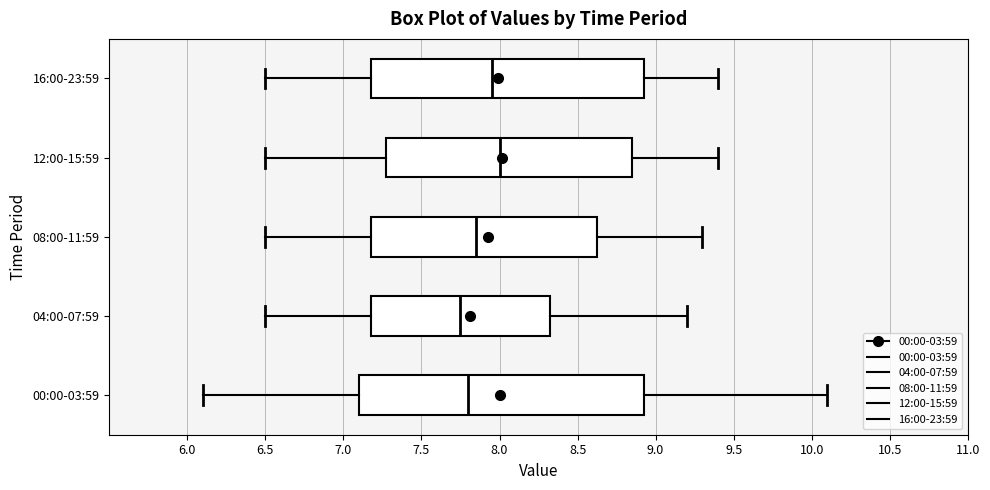

Reading bottom to top, read every box against the x-axis: the position of its median line, the range the box covers, and the ends of its whiskers. The values are not printed on the chart, so give them approximately, as read against the axis.

00:00-03:59: median 7.80, box 7.10 to 8.95, whiskers 6.10 to 10.10
04:00-07:59: median 7.75, box 7.20 to 8.35, whiskers 6.50 to 9.20
08:00-11:59: median 7.85, box 7.20 to 8.65, whiskers 6.50 to 9.30
12:00-15:59: median 8.00, box 7.30 to 8.85, whiskers 6.50 to 9.40
16:00-23:59: median 7.95, box 7.20 to 8.95, whiskers 6.50 to 9.40